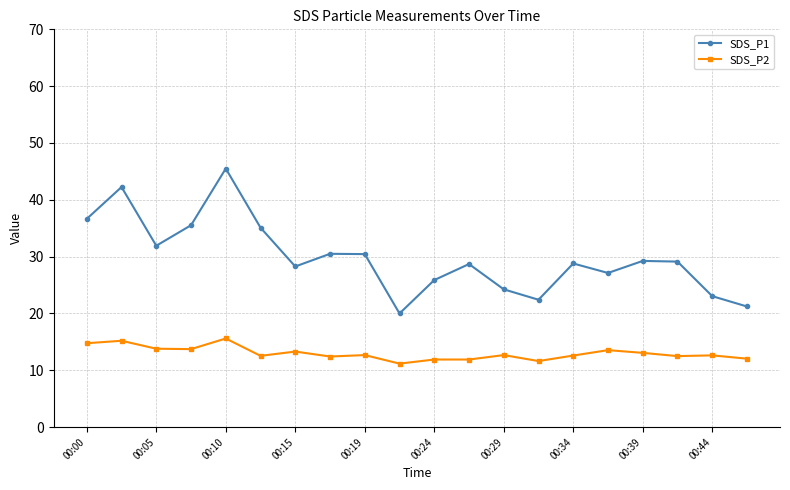

What is the value of the SDS_P2 point at the 4th from the left?

13.7